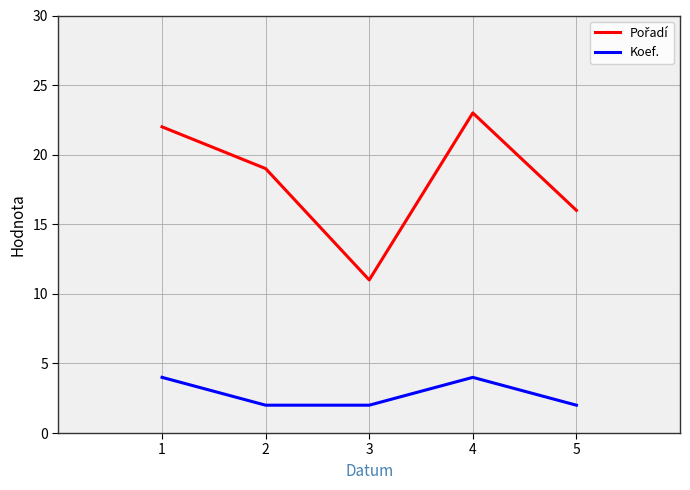

The value of Koef. at 2 is 1. True or false?

False